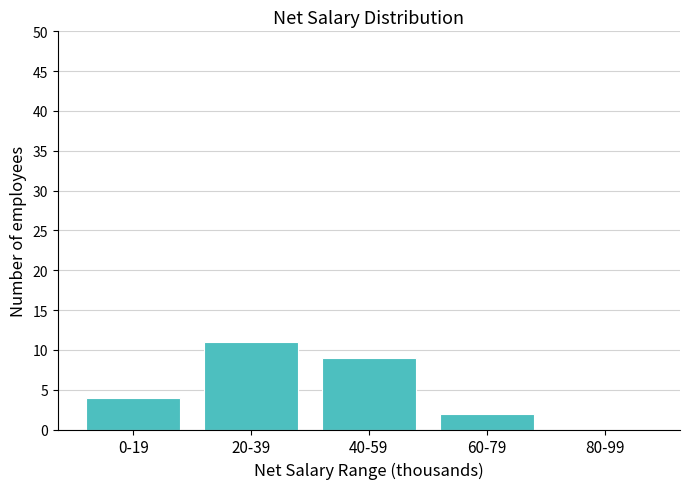

Reading right to left, what are all the values shown in this chart?

80-99=0	60-79=2	40-59=9	20-39=11	0-19=4